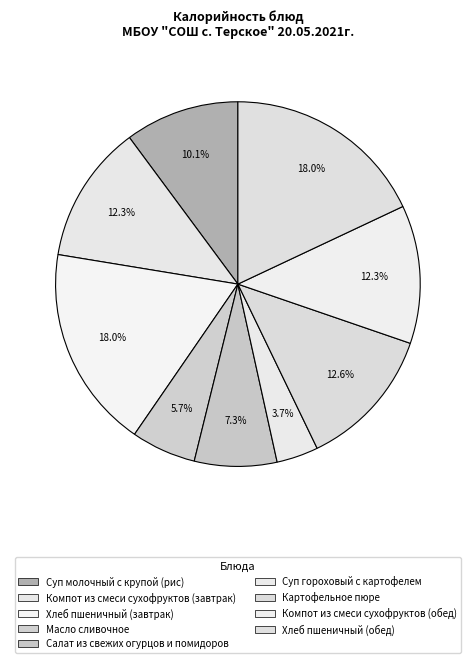

To the nearest percent, what is the difference between the Суп молочный с крупой (рис) and Компот из смеси сухофруктов (завтрак) slice percentages?

2%